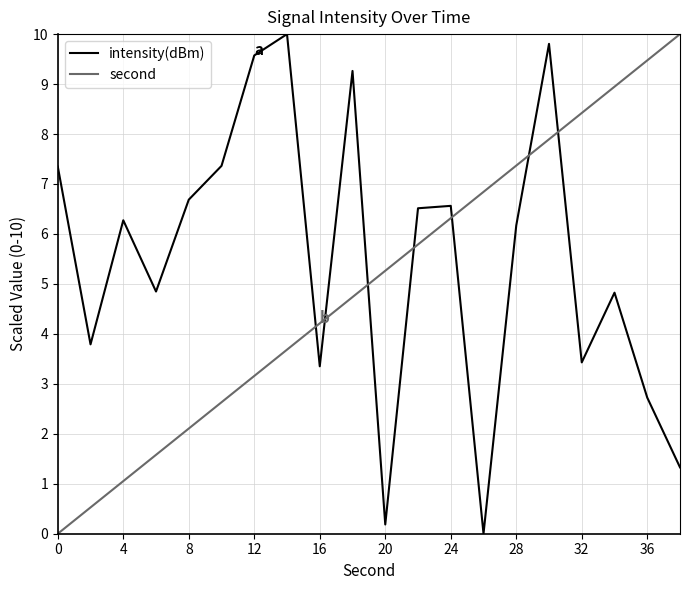

What is the difference between the maximum and minimum values in the intensity(dBm) series?

10.0